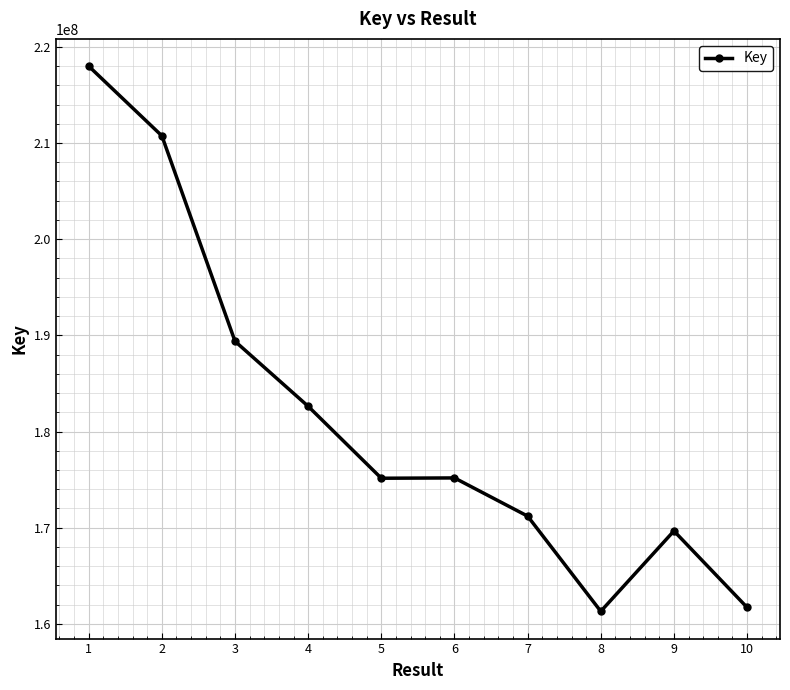

Approximately how many times larger is the value at 4 compared to 8?

1.1